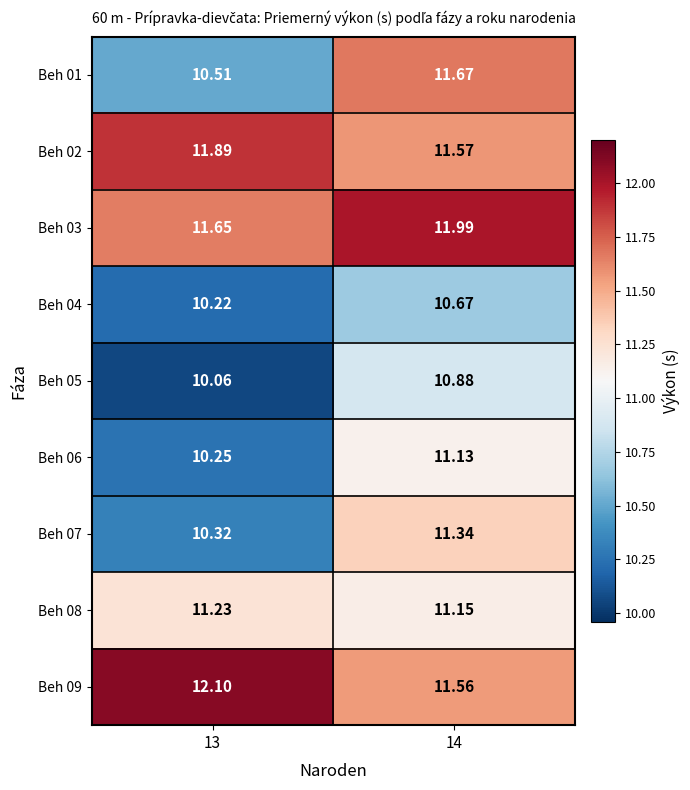

How many data points in Beh 06 are less than 11?

1